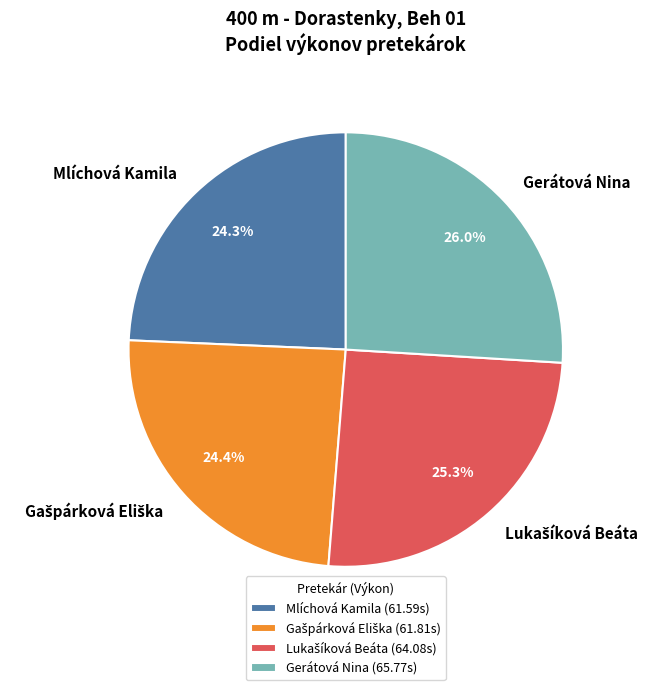

Does any single category account for the majority?

No